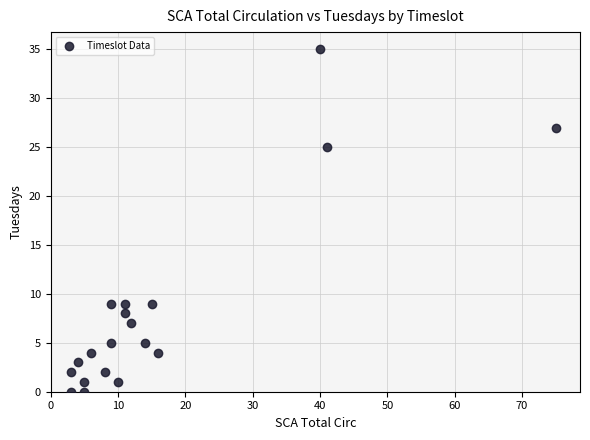

What is the range of X values (max minus min)?

72